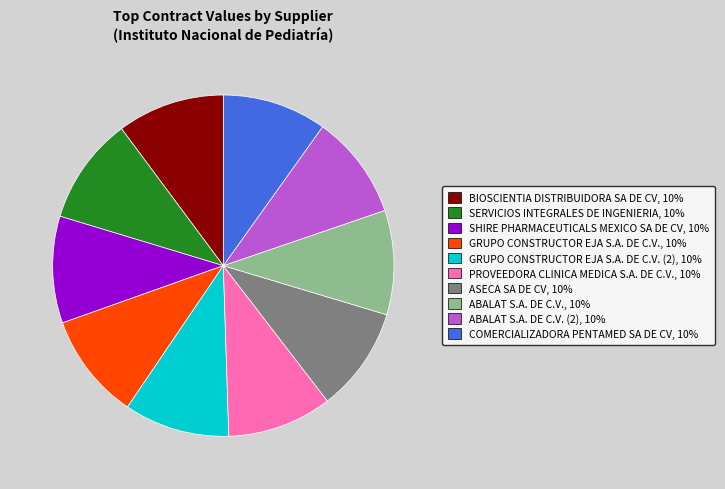

Is there a majority slice in this chart?

No